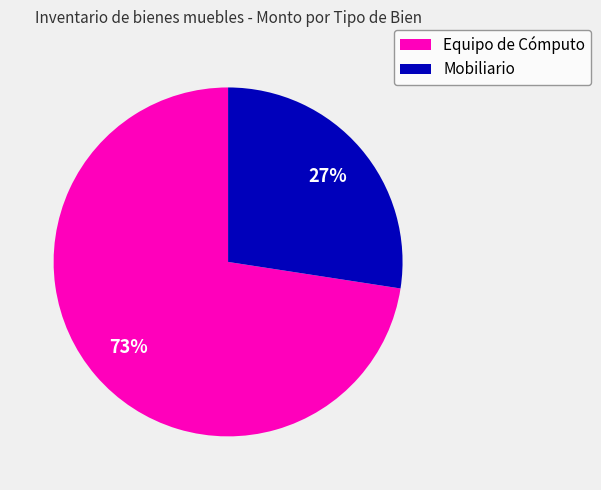

How many slices are in this pie chart?

2